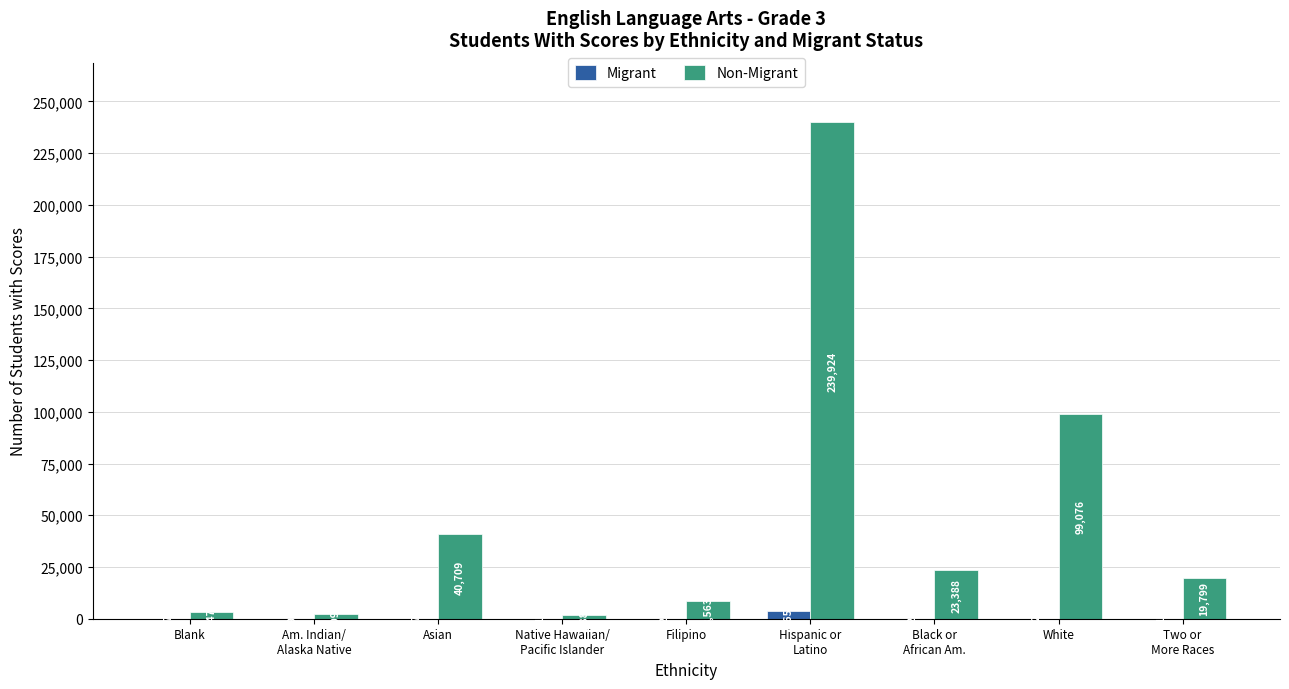

Where does the Migrant series first go above 9?

Blank